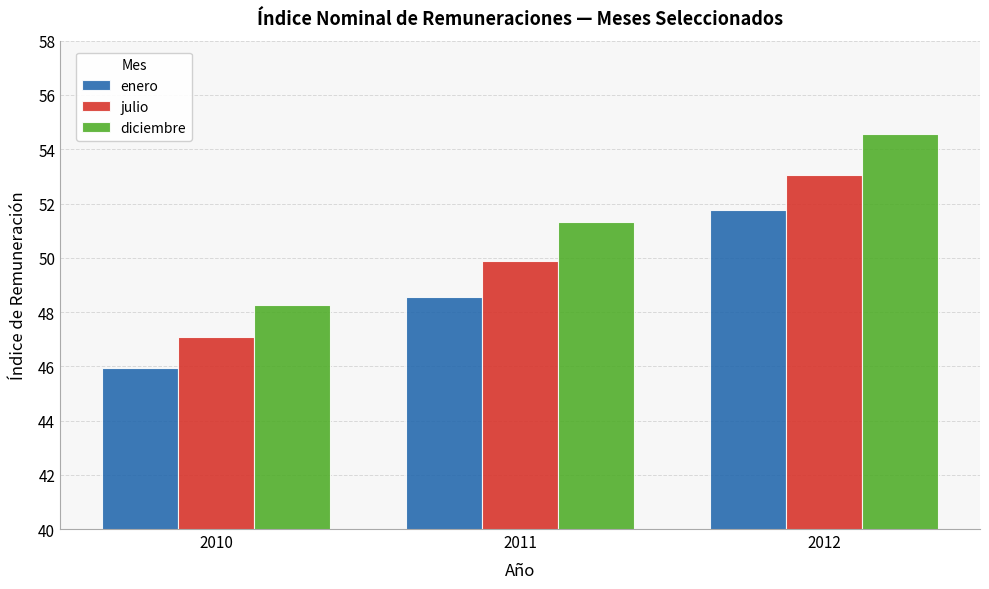

Reading left to right, transcribe all the data shown in this chart.

enero: 45.9	48.5	51.8
julio: 47.1	49.9	53.0
diciembre: 48.3	51.3	54.6